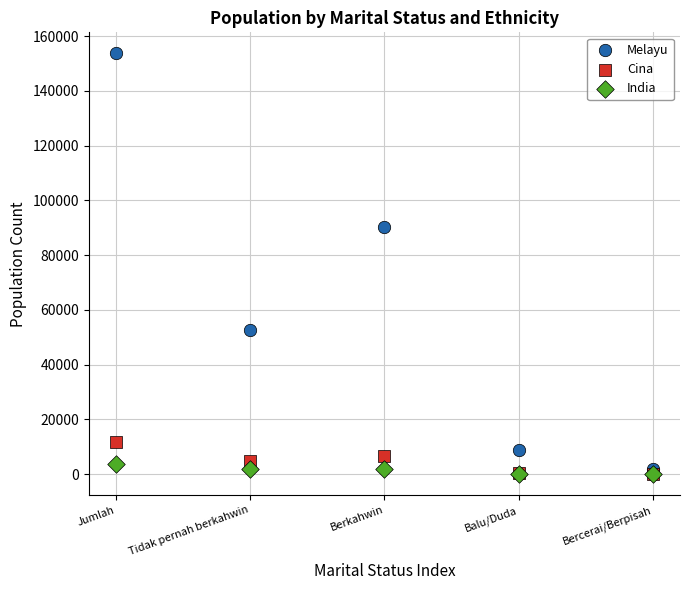

What are all the series names shown in the legend?

Melayu, Cina, India